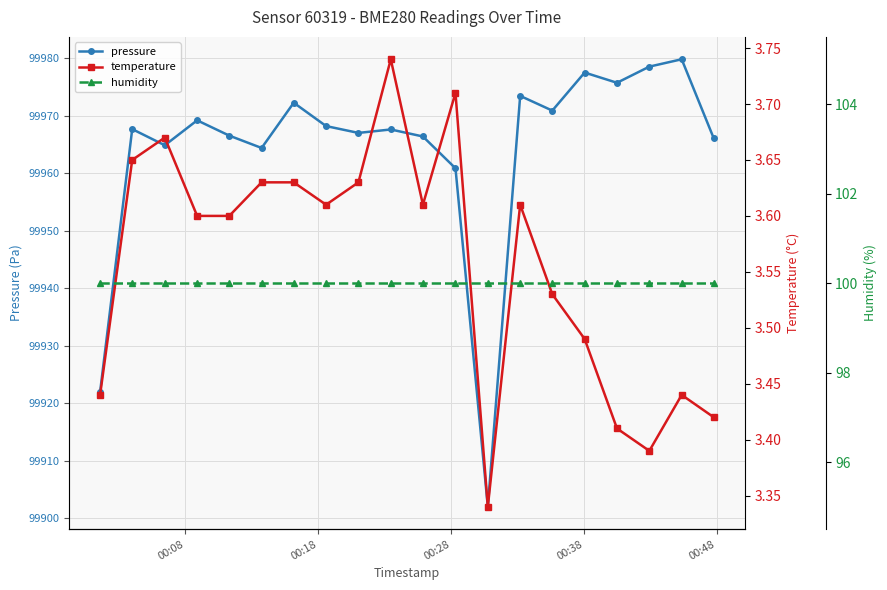

What are all the series names shown in the legend?

pressure, temperature, humidity